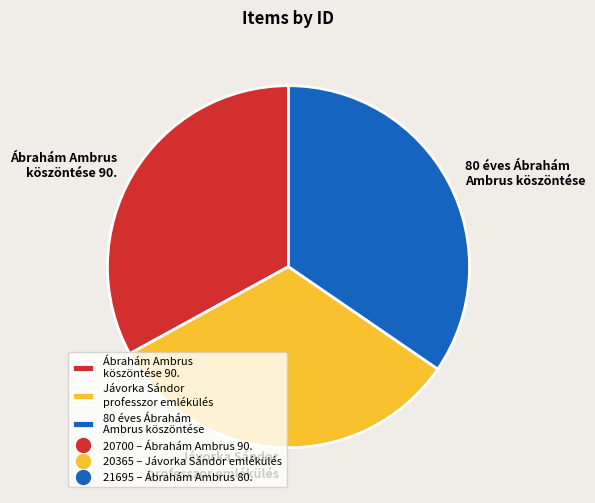

Does Jávorka Sándor professzor emlékülés represent more than half of the total?

No